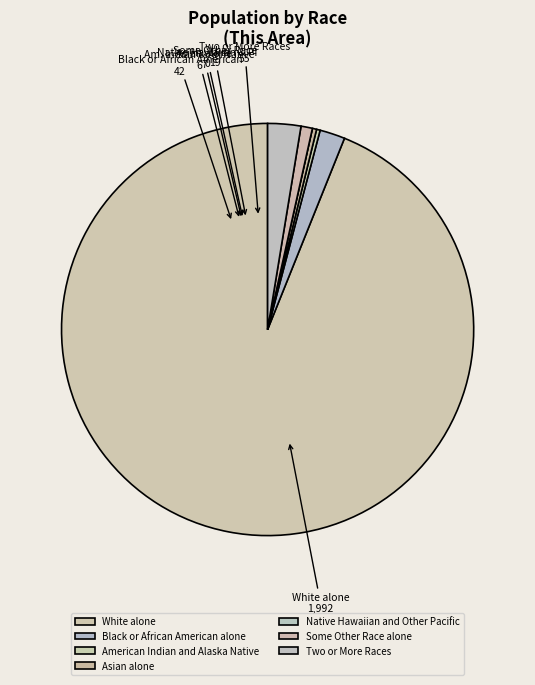

Do Black or African American alone and Asian alone together represent more than half of the pie?

No